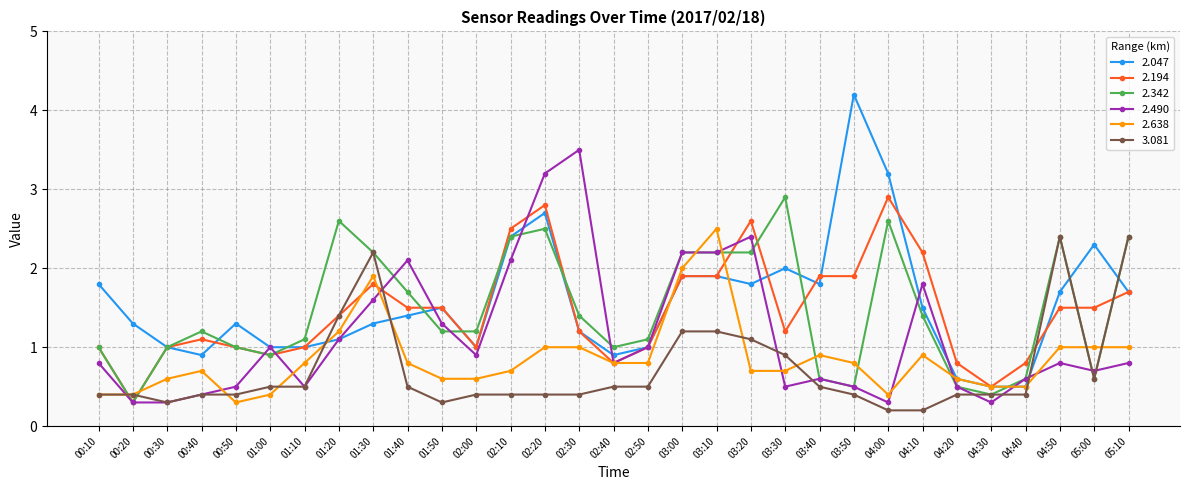

What is the label of the 27th point from the right?

00:50